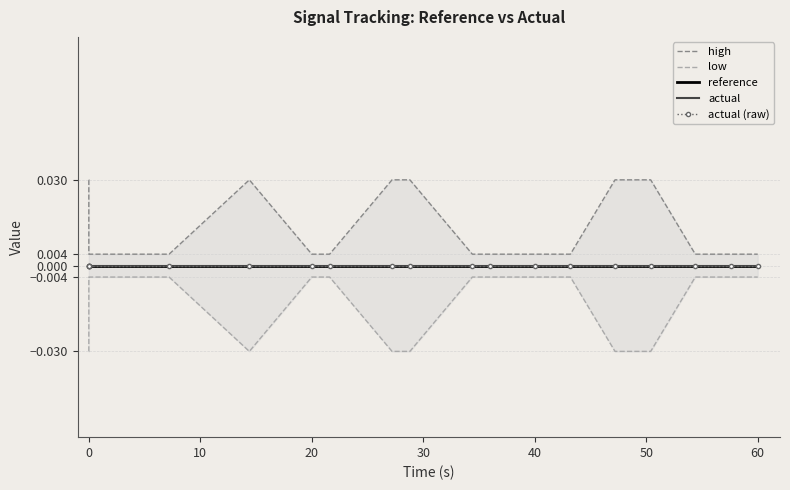

Which series has the largest total across all categories?

high